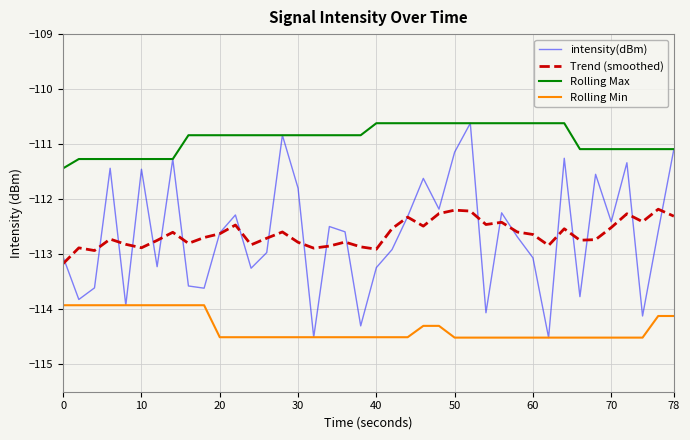

What is the maximum value for intensity(dBm)?

-110.6